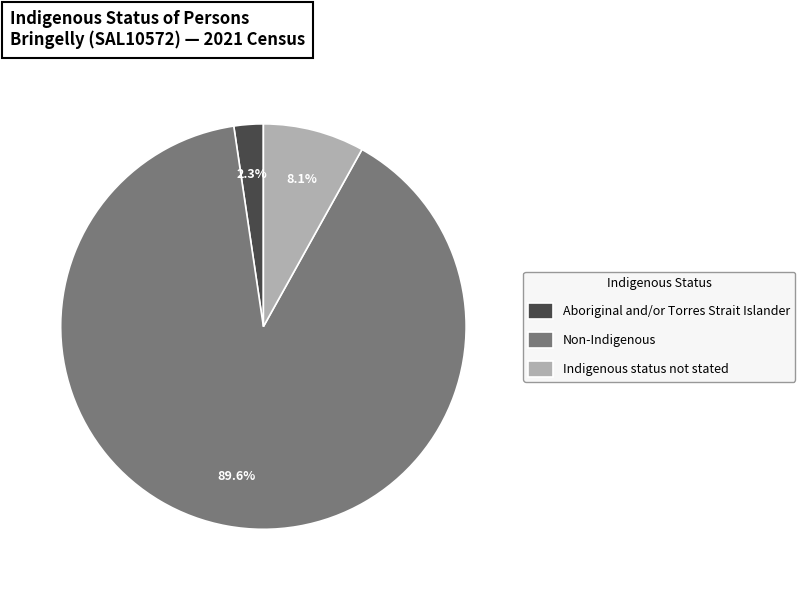

Rank the categories by value from highest to lowest.

Non-Indigenous, Indigenous status not stated, Aboriginal and/or Torres Strait Islander